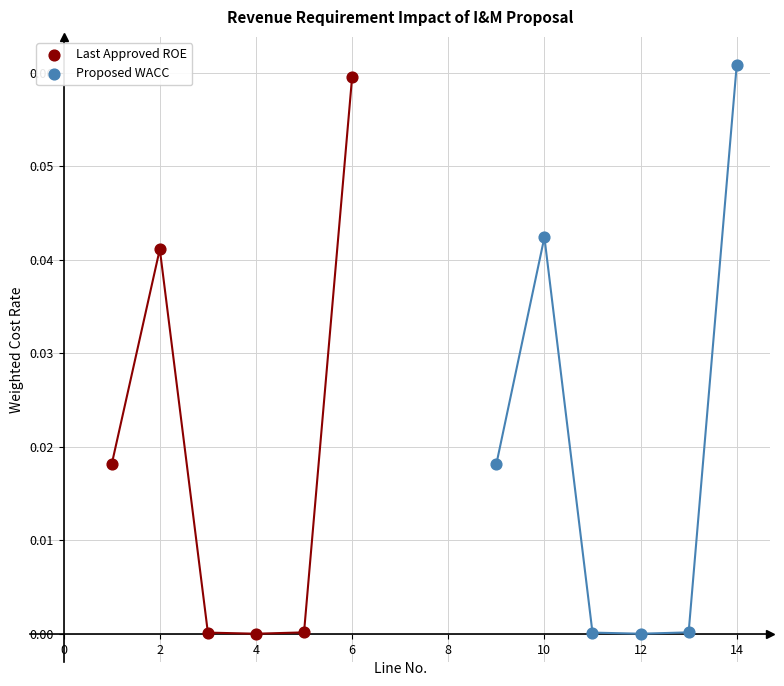

What are all the series names shown in the legend?

Last Approved ROE, Proposed WACC